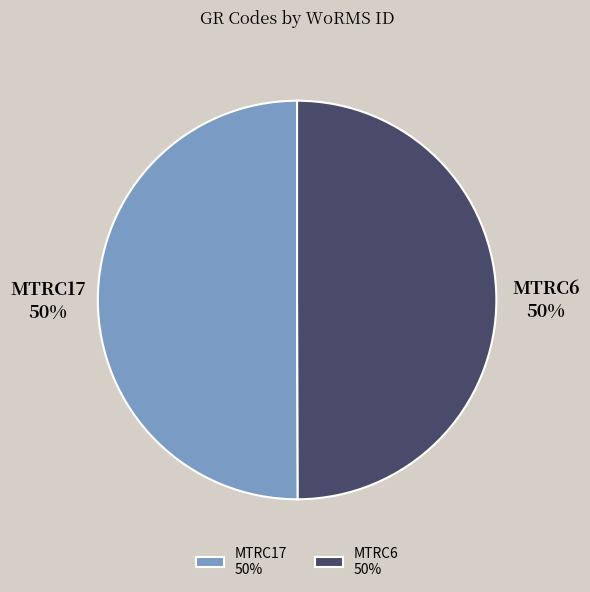

Approximately how many times larger is the value at MTRC6 50% compared to MTRC17 50%?

1.0